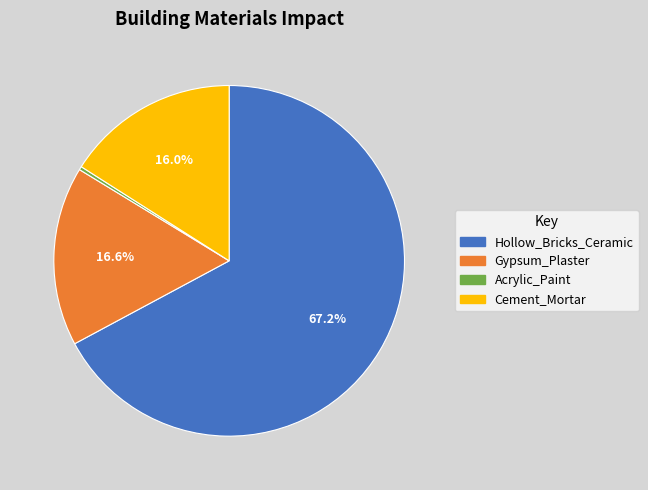

What is the largest slice in the pie chart?

Hollow_Bricks_Ceramic